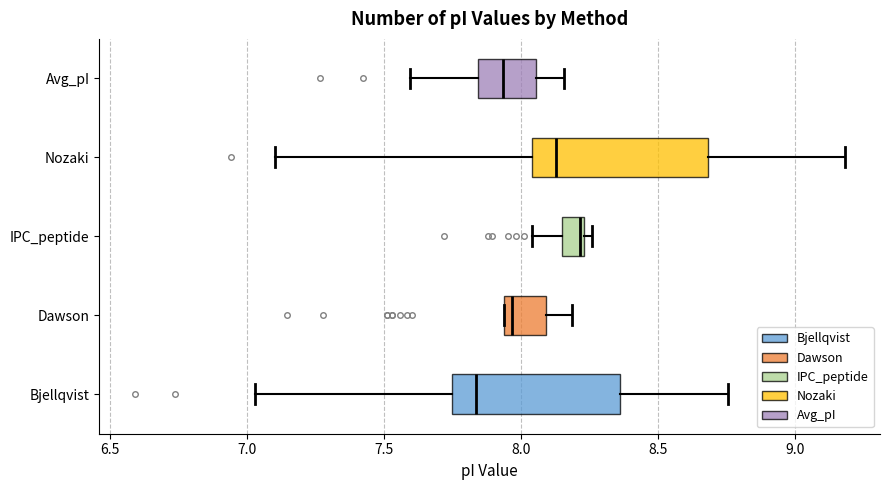

Where is the right edge of the box for Nozaki on the x-axis? The values are not printed on the chart, so give them approximately, as read against the axis.

8.70